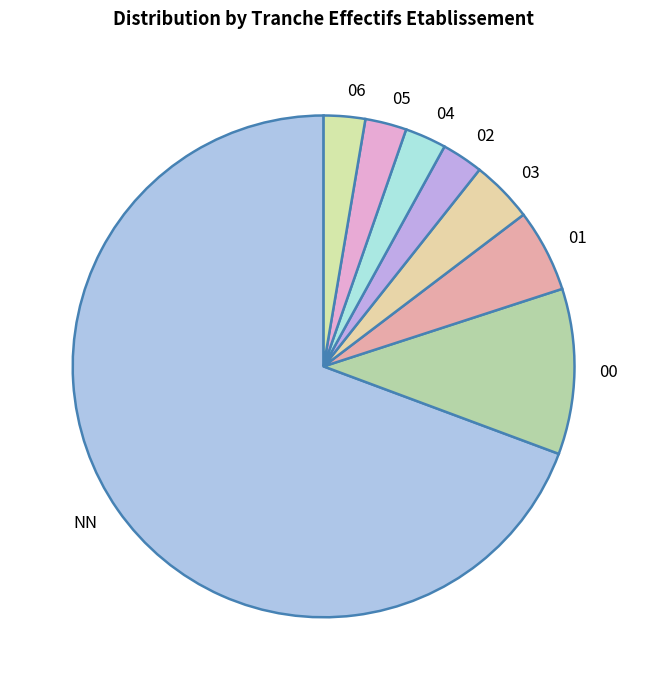

What is the largest slice in the pie chart?

NN